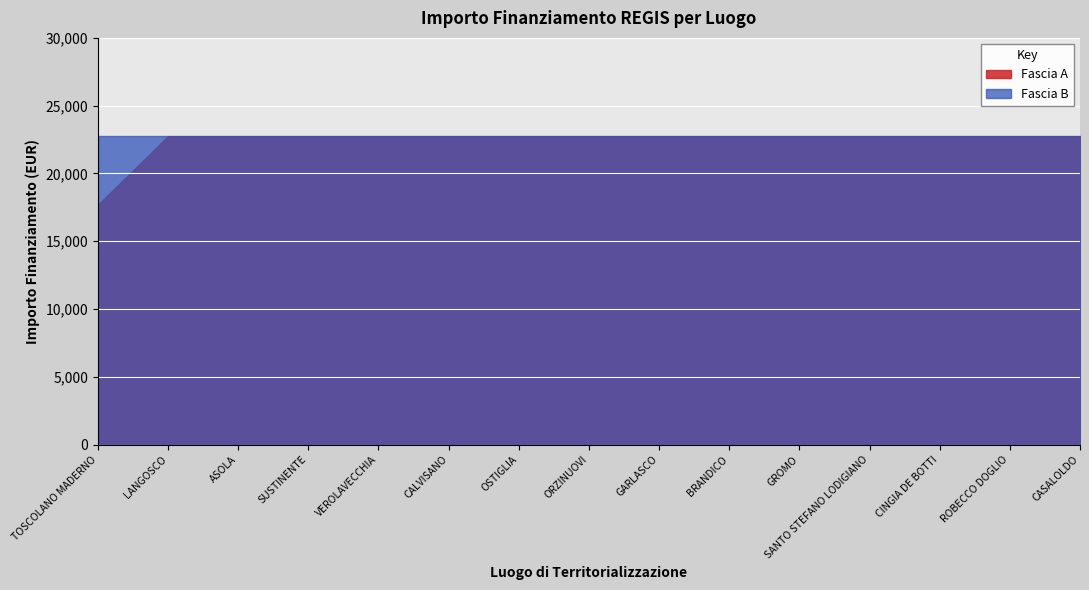

List the labels in order of Fascia A value, smallest first.

TOSCOLANO MADERNO, LANGOSCO, ASOLA, SUSTINENTE, VEROLAVECCHIA, CALVISANO, OSTIGLIA, ORZINUOVI, GARLASCO, BRANDICO, GROMO, SANTO STEFANO LODIGIANO, CINGIA DE BOTTI, ROBECCO DOGLIO, CASALOLDO